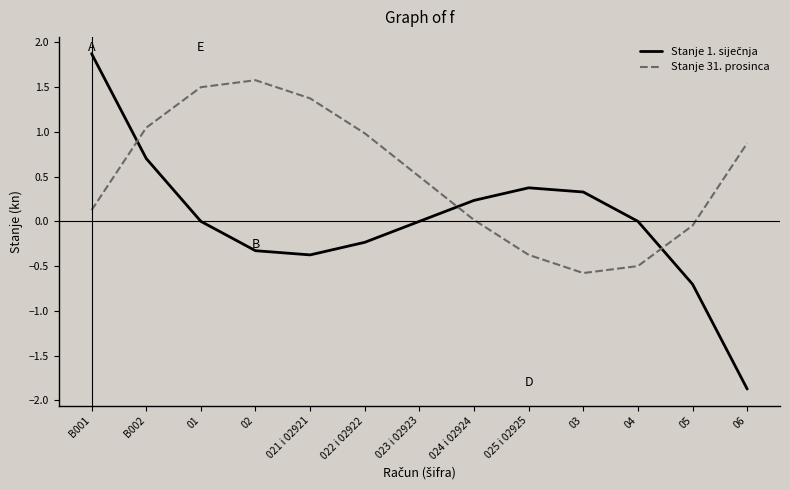

What position from the right is 025 i 02925?

5